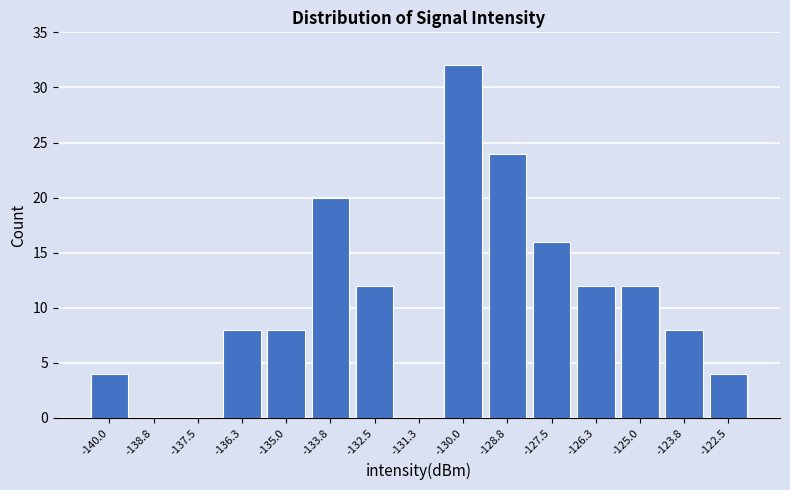

How tall is the bar that spans -125.6 to -124.4 on the x-axis? Neither the bar edges nor the heights are printed on the chart, so give them approximately, as read against the axes.

12